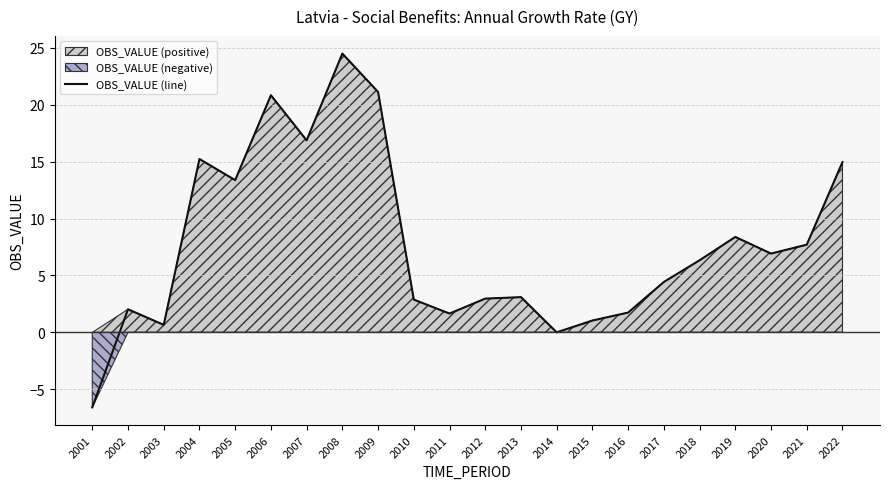

Which has a higher value, 2008 or 2004?

2008